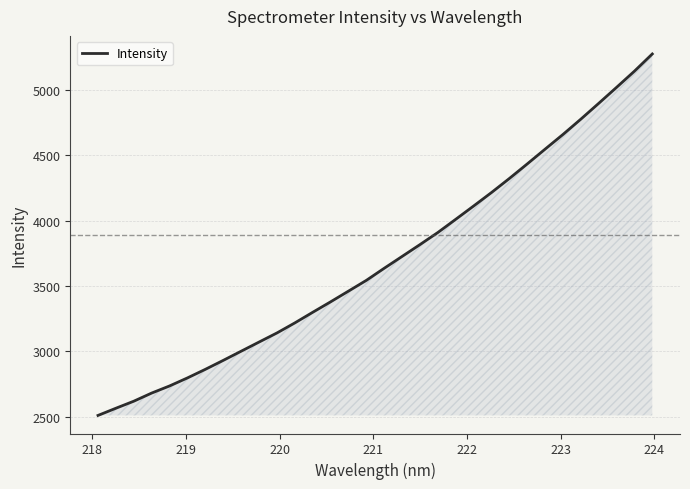

What is the smallest value displayed?

2510.0